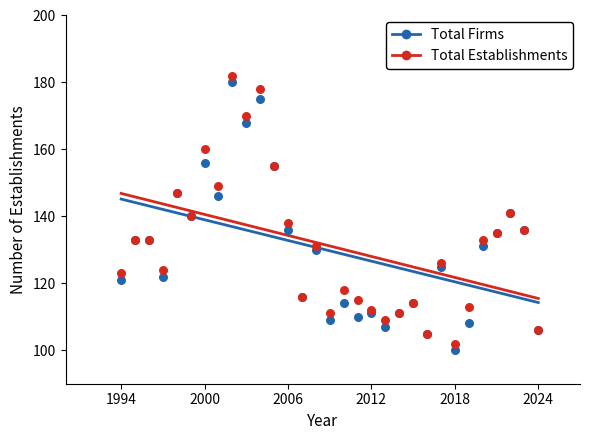

What is the X range (max minus min) for the scatter plot?

30